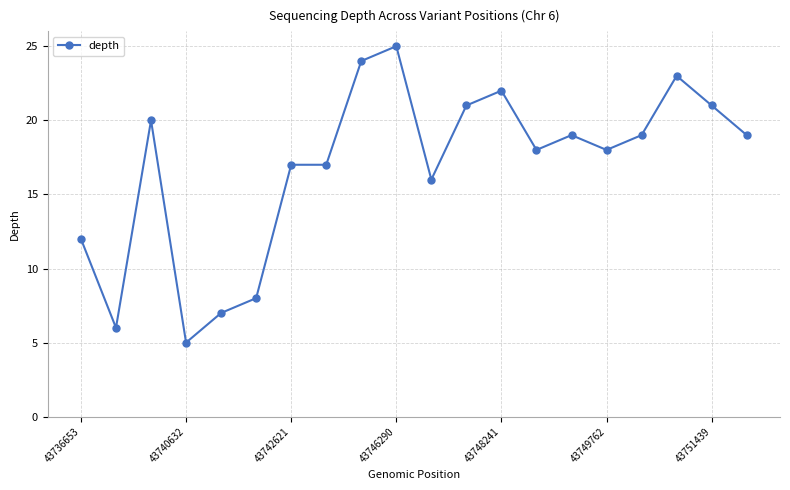

What is the greatest value displayed?

25